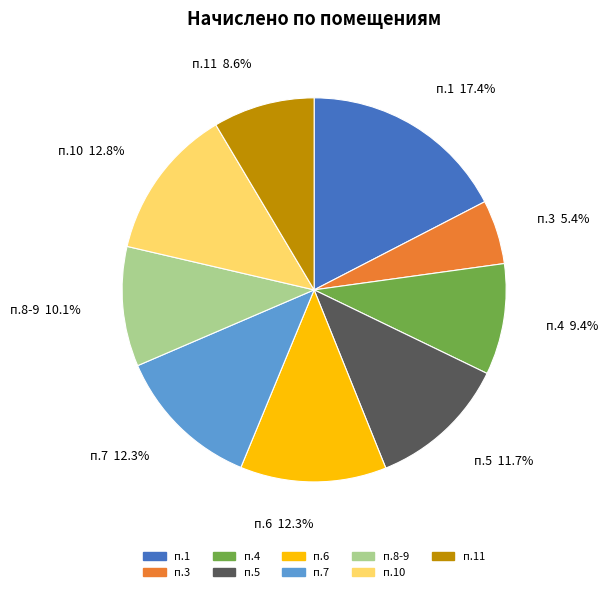

Is there a majority slice in this chart?

No